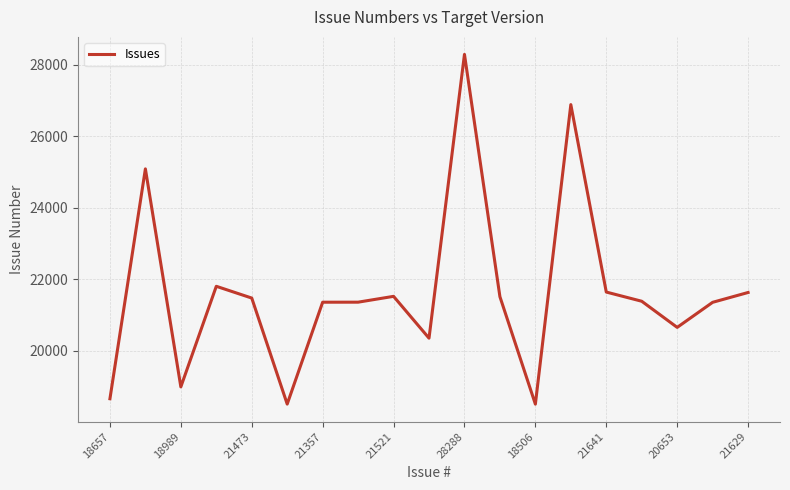

What is the smallest value displayed?

18506